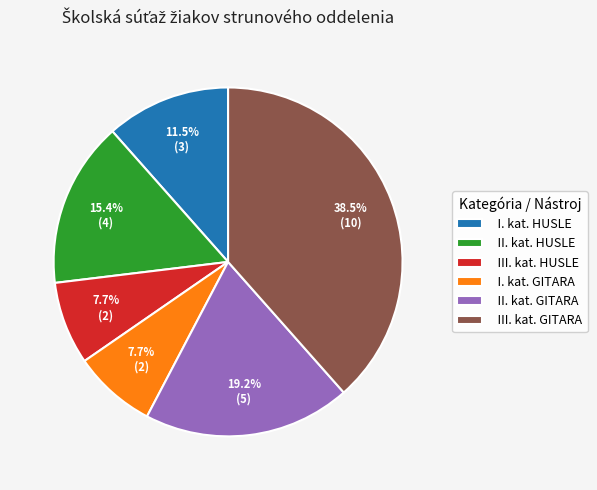

What portion of the pie excludes II. kat. HUSLE?

84.6%